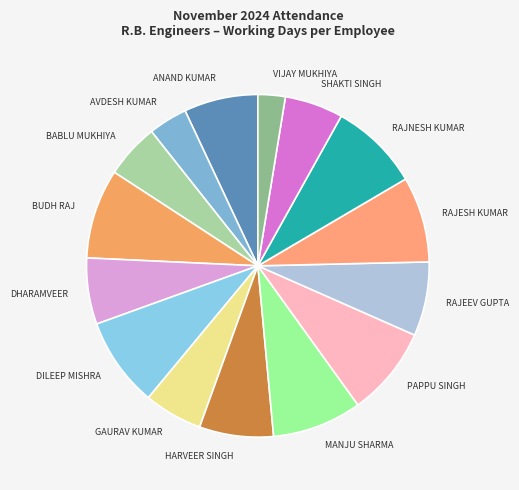

Is there any slice that represents more than half of the pie?

No